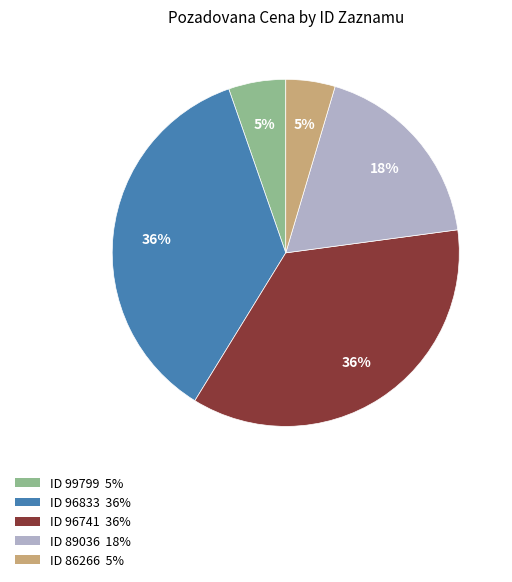

To the nearest percent, what portion does ID 96741 36% represent?

36%